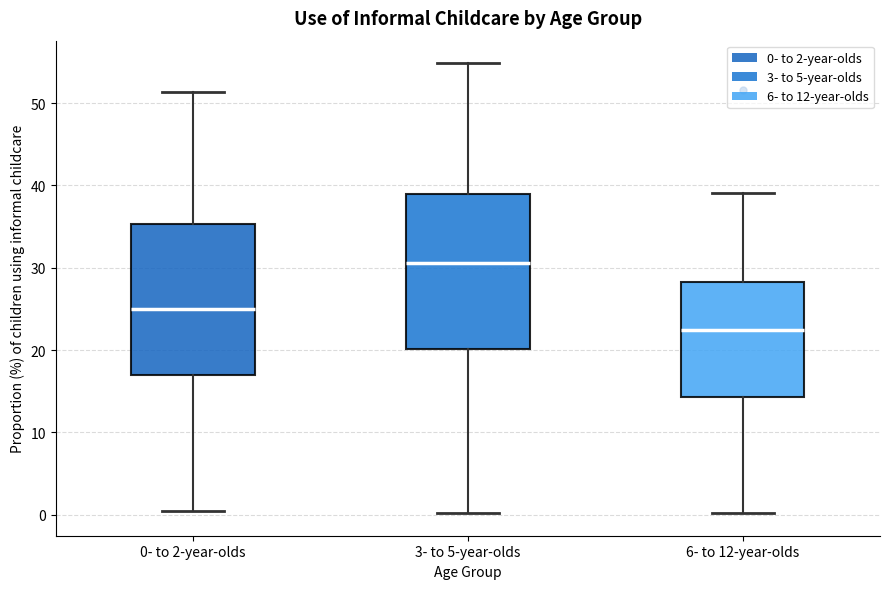

Which box has the highest median line?

3- to 5-year-olds